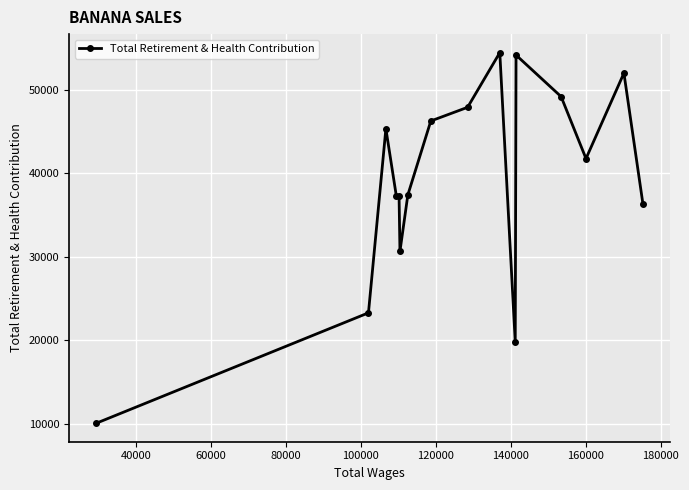

How many values are below 41776?

8